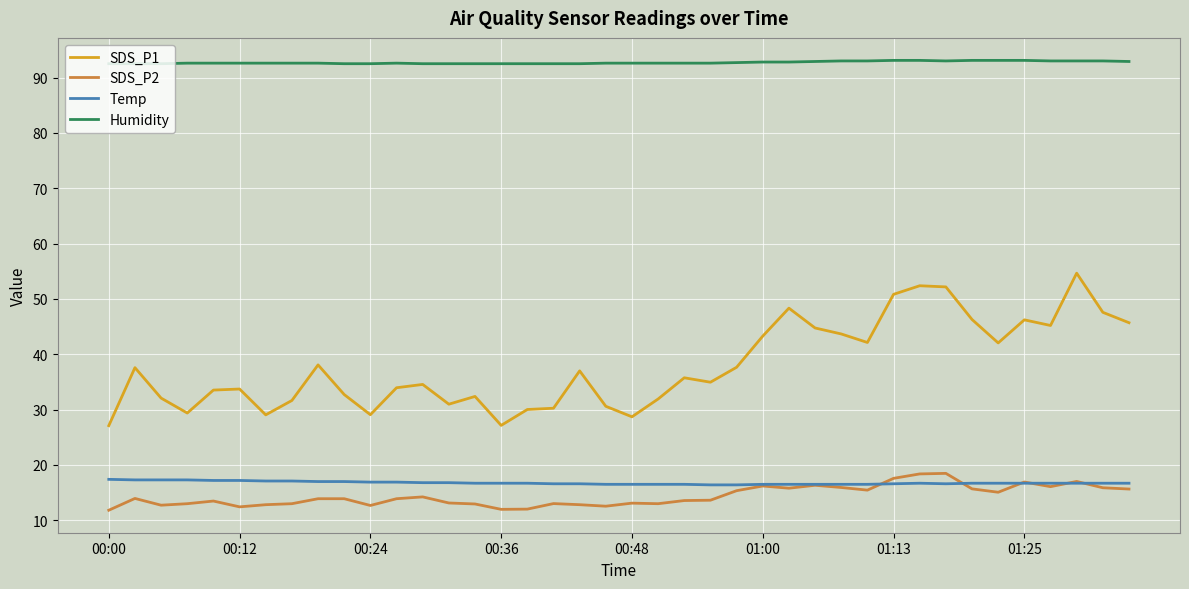

Which series has the widest spread of values?

SDS_P1